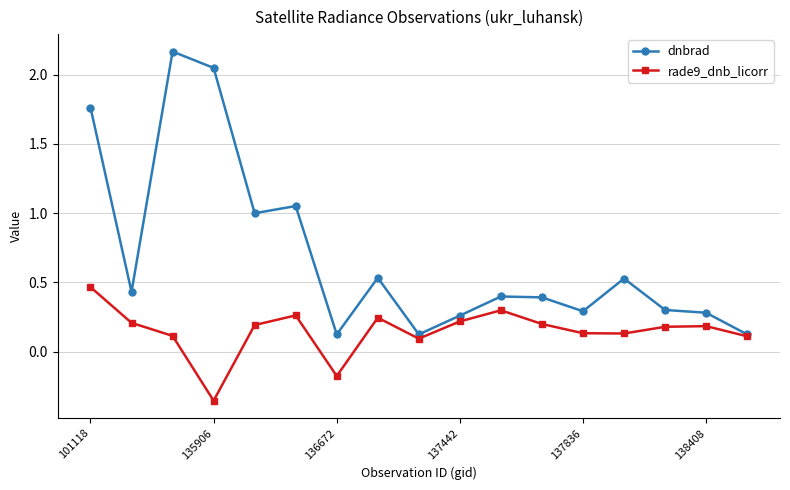

How many lines are shown in the chart?

2